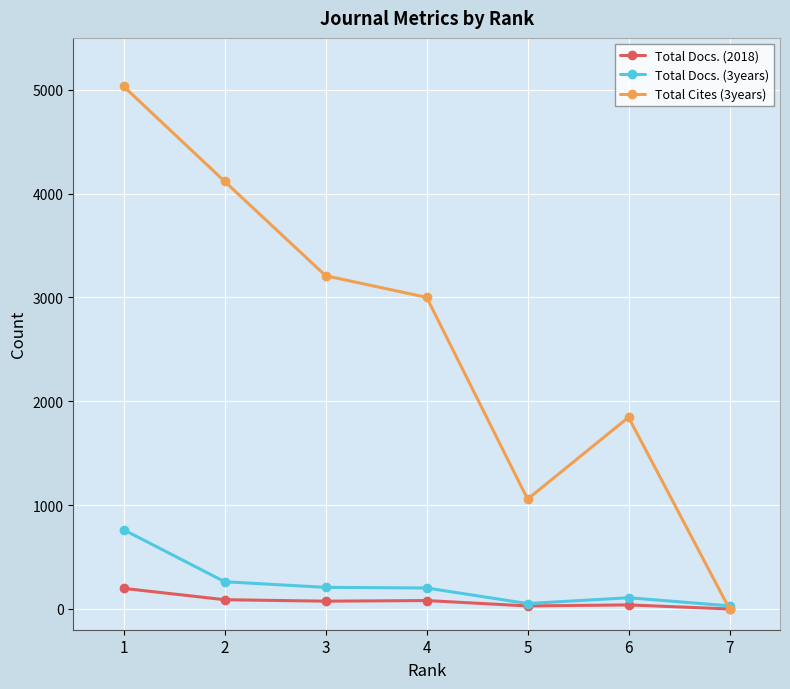

What is the maximum value shown in the chart?

5032